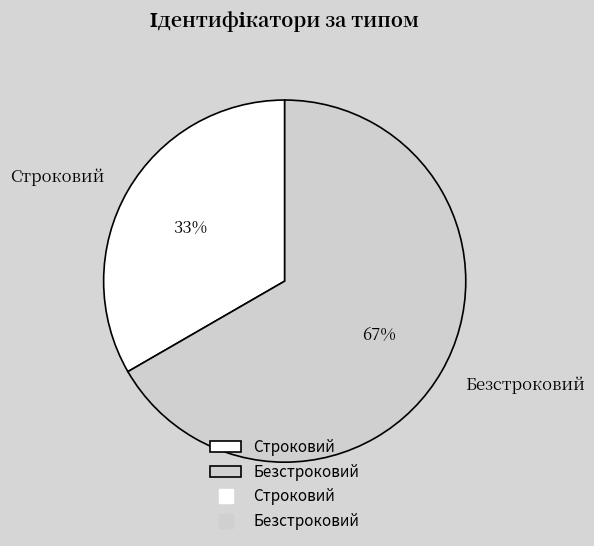

To the nearest percent, what is the average slice percentage?

50%